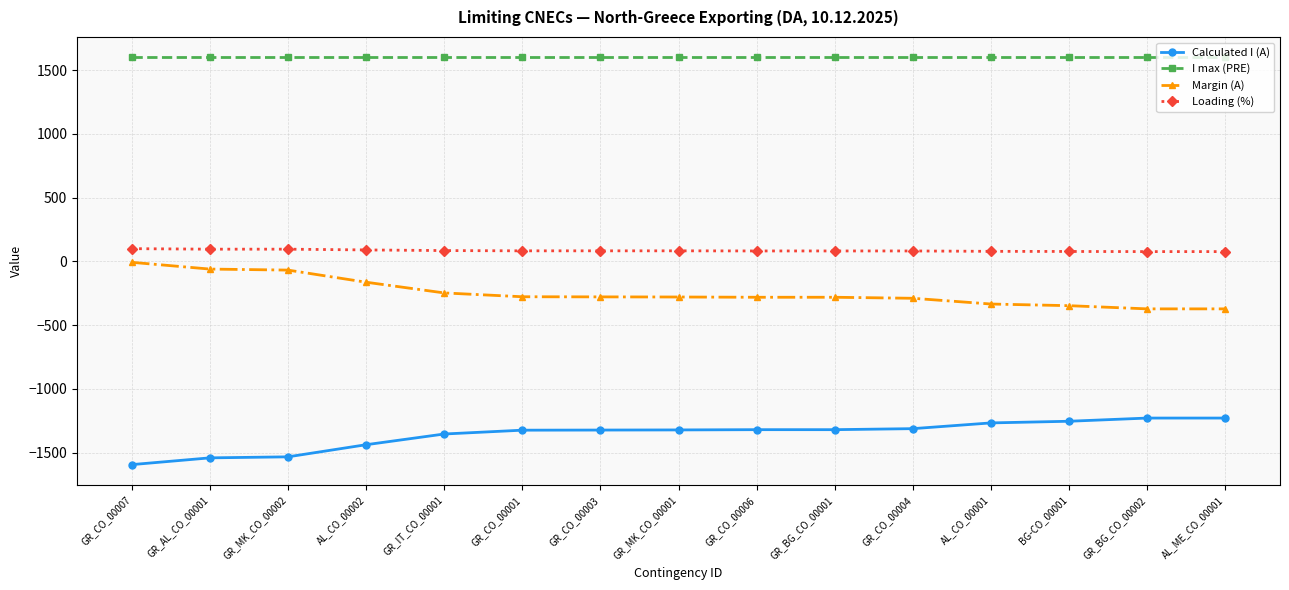

True or false: Calculated I (A) and I max (PRE) cross at least once.

False